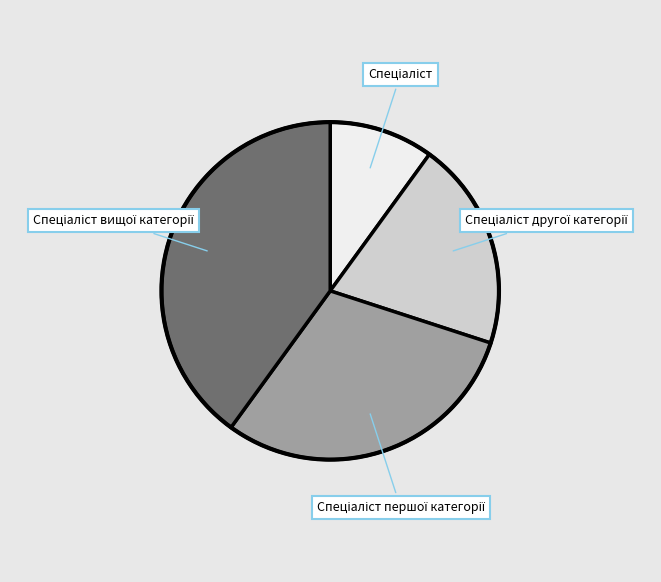

Is there a majority slice in this chart?

No